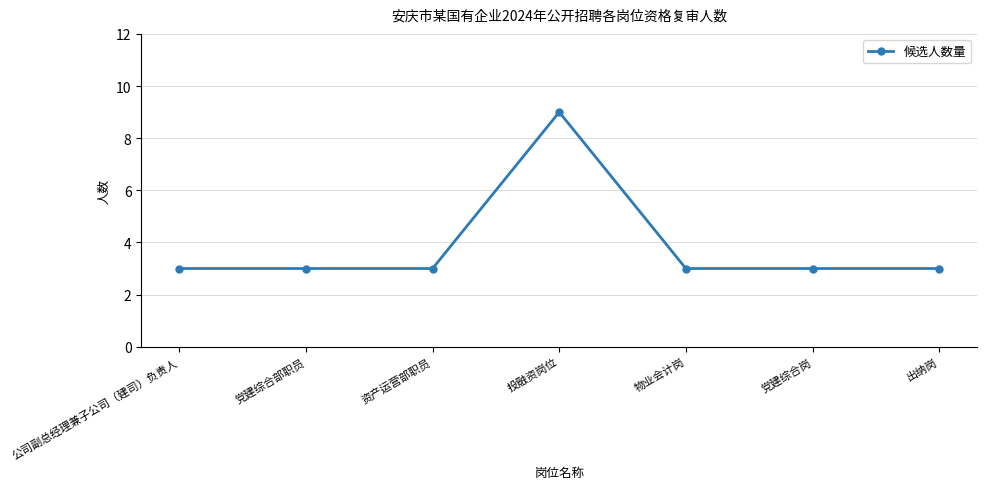

How many lines are shown in the chart?

1